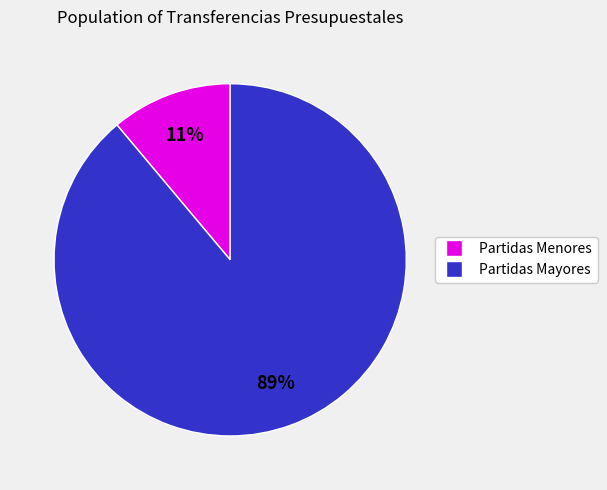

To the nearest percent, what is the average slice percentage?

50%